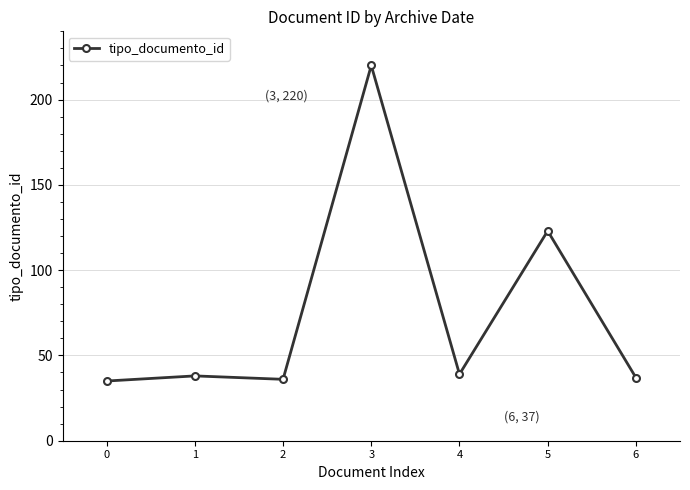

Approximately how many times larger is the value at 3 compared to 5?

1.8